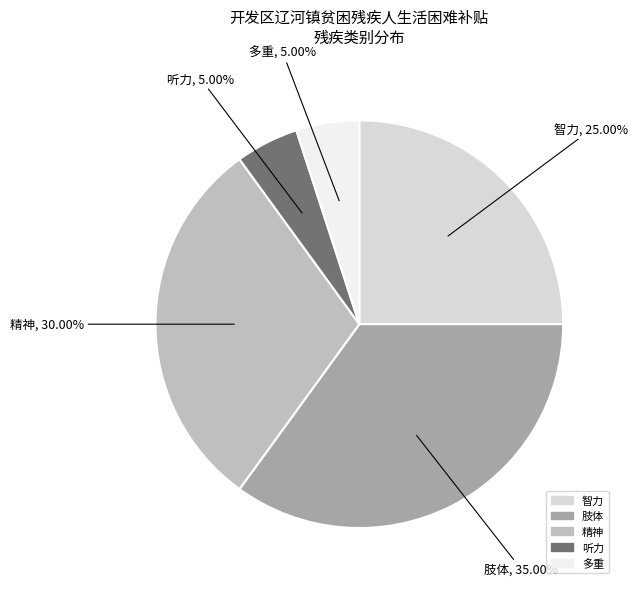

To the nearest percent, what is the difference between the 多重 and 精神 slice percentages?

25%